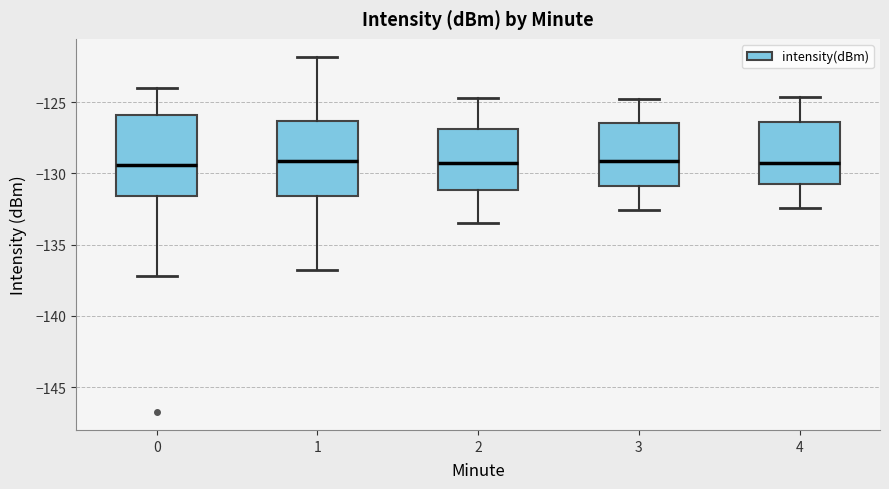

Where is the lower edge of the box at x = 4 on the y-axis? The values are not printed on the chart, so give them approximately, as read against the axis.

-130.5